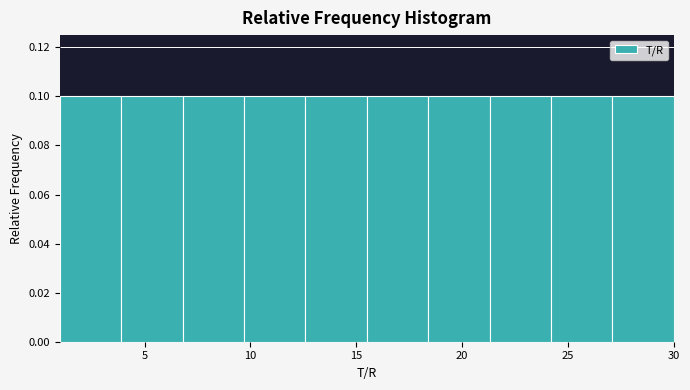

Reading left to right, transcribe this chart: for each bar, give the range it covers on the x-axis and its height. Neither the bar edges nor the heights are printed on the chart, so give them approximately, as read against the axes.

1.0 to 3.9: 0.1
3.9 to 6.8: 0.1
6.8 to 9.7: 0.1
9.7 to 12.6: 0.1
12.6 to 15.5: 0.1
15.5 to 18.4: 0.1
18.4 to 21.3: 0.1
21.3 to 24.2: 0.1
24.2 to 27.1: 0.1
27.1 to 30.0: 0.1